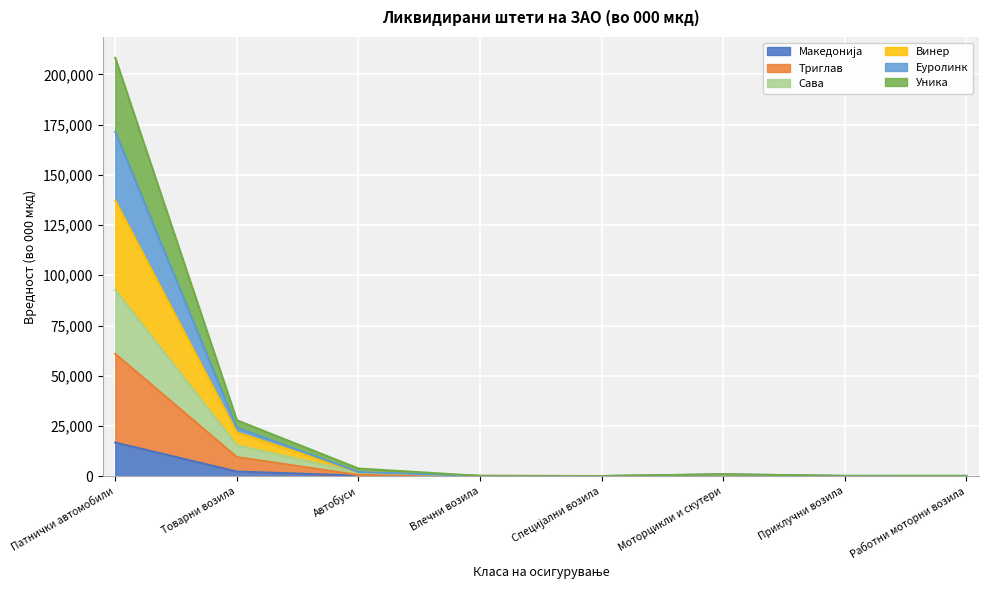

What is the label of the 8th point from the right?

Патнички автомобили